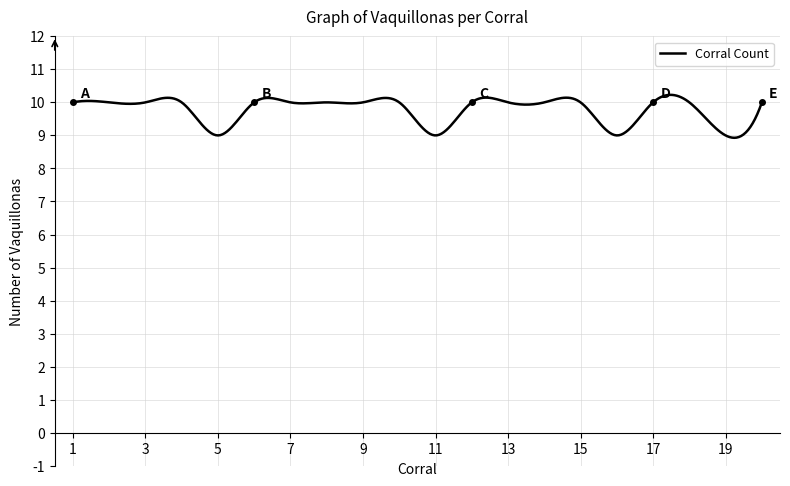

Does the chart have visible grid lines?

Yes